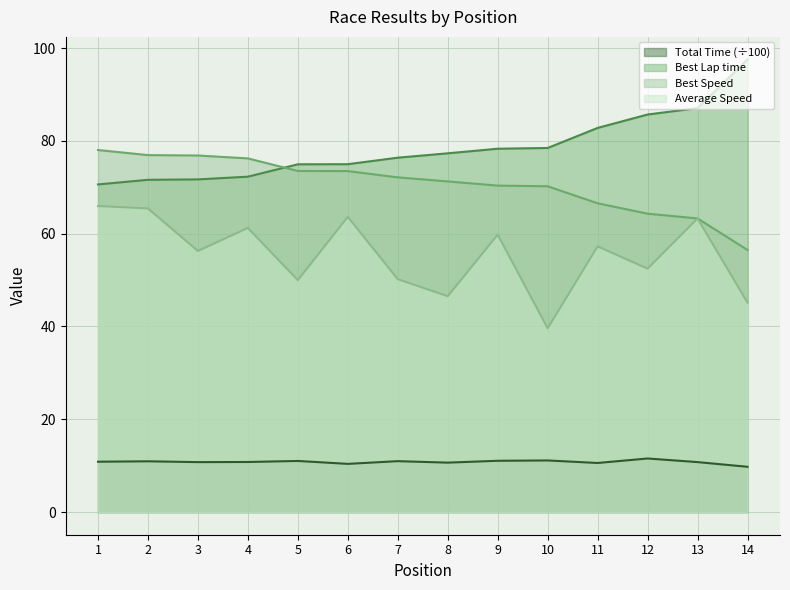

Reading right to left, what are all the values shown in this chart?

Total Time: 14=9.8	13=10.8	12=11.6	11=10.6	10=11.1	9=11.1	8=10.7	7=11.0	6=10.4	5=11.0	4=10.8	3=10.8	2=10.9	1=10.9
Best Lap time: 14=97.5	13=87.1	12=85.7	11=82.8	10=78.5	9=78.3	8=77.3	7=76.4	6=75.0	5=74.9	4=72.3	3=71.7	2=71.6	1=70.6
Best Speed: 14=56.5	13=63.3	12=64.3	11=66.5	10=70.2	9=70.3	8=71.2	7=72.1	6=73.5	5=73.5	4=76.2	3=76.8	2=76.9	1=78.0
Average Speed: 14=45.1	13=63.3	12=52.5	11=57.3	10=39.6	9=59.8	8=46.5	7=50.2	6=63.6	5=50.0	4=61.2	3=56.3	2=65.4	1=66.0